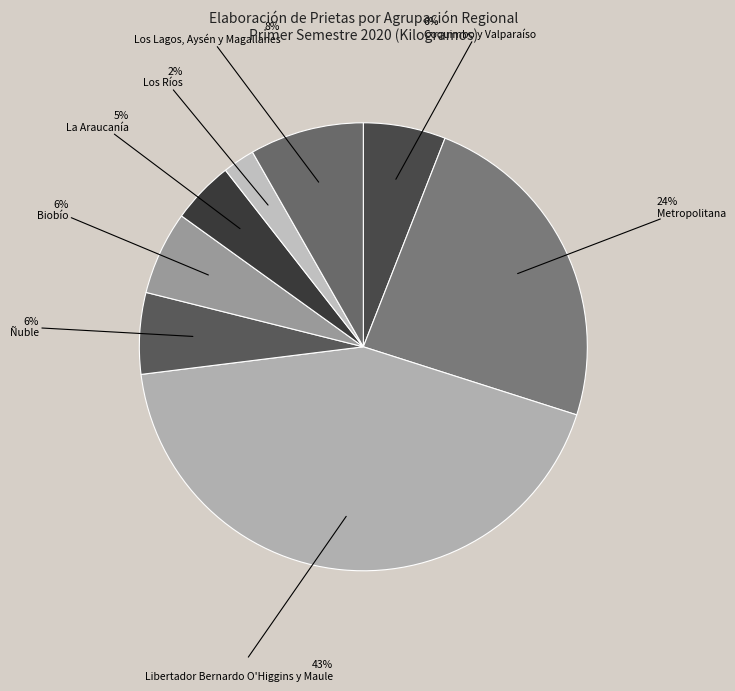

Is it true that Biobío is 6% of the pie?

True